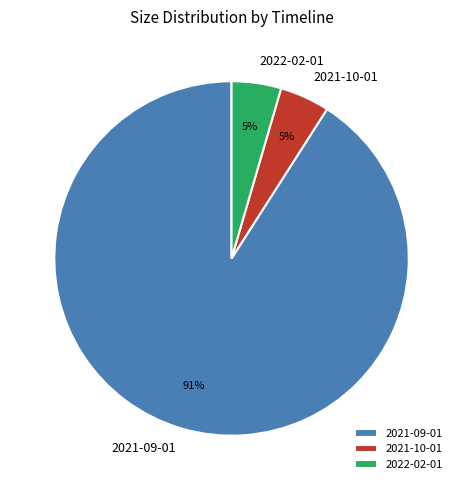

To the nearest percent, what is the average slice percentage?

33%